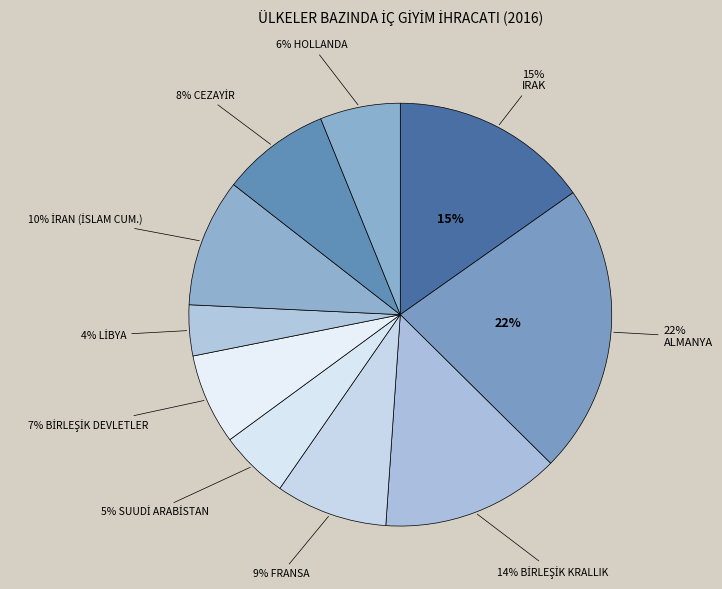

Which category has the smallest portion of the pie?

LİBYA